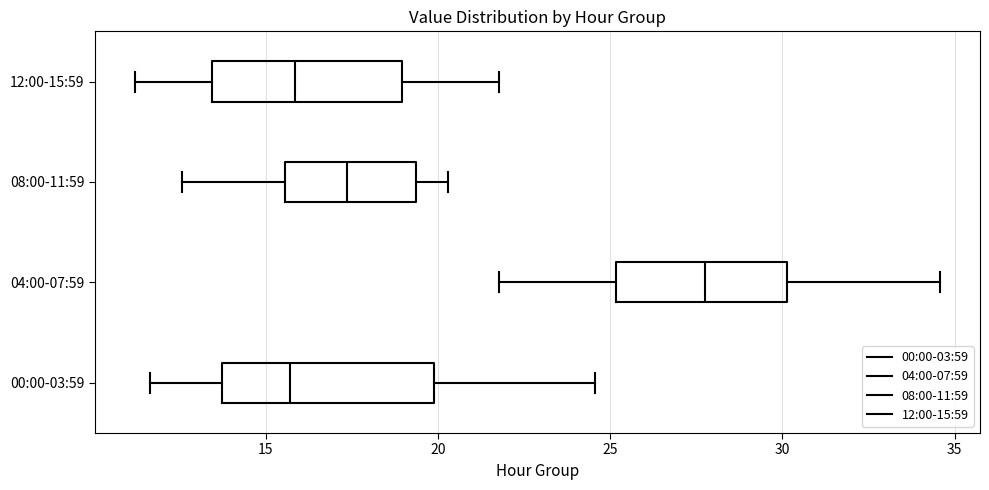

Reading bottom to top, read every box against the x-axis: the position of its median line, the range the box covers, and the ends of its whiskers. The values are not printed on the chart, so give them approximately, as read against the axis.

00:00-03:59: median 15.5, box 13.5 to 20.0, whiskers 11.5 to 24.5
04:00-07:59: median 28.0, box 25.0 to 30.0, whiskers 22.0 to 34.5
08:00-11:59: median 17.5, box 15.5 to 19.5, whiskers 12.5 to 20.5
12:00-15:59: median 16.0, box 13.5 to 19.0, whiskers 11.0 to 22.0